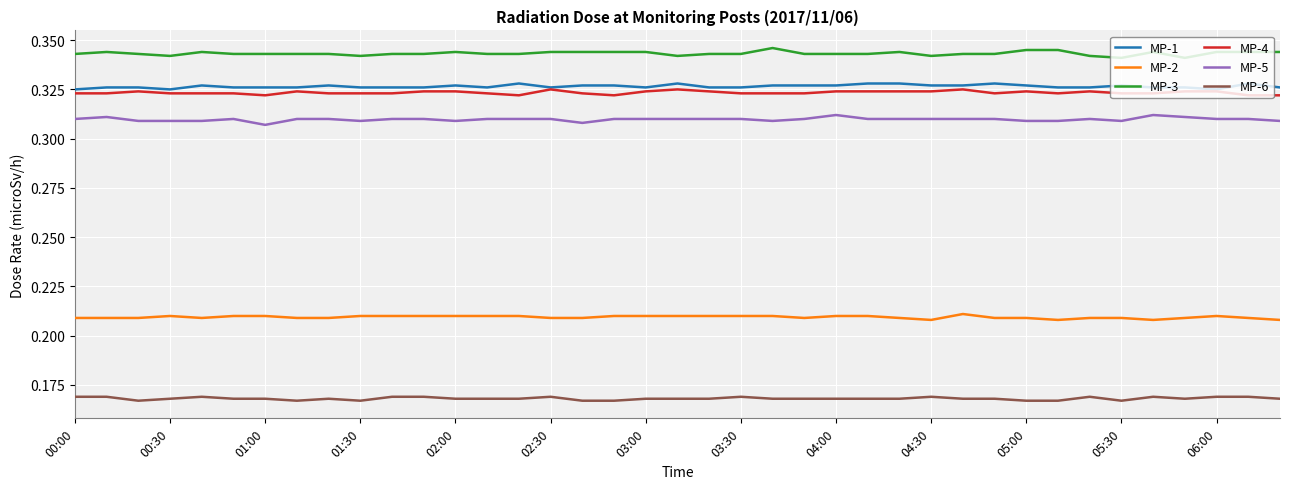

True or false: MP-5 and MP-2 cross at least once.

False